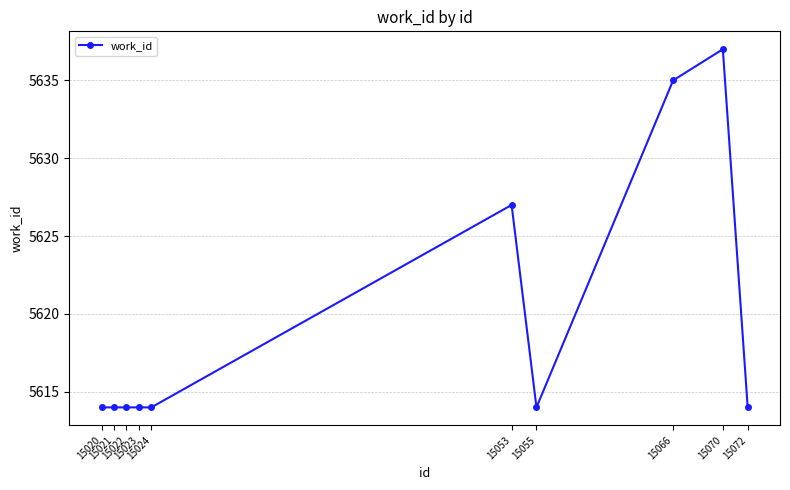

What is the average value?

5620